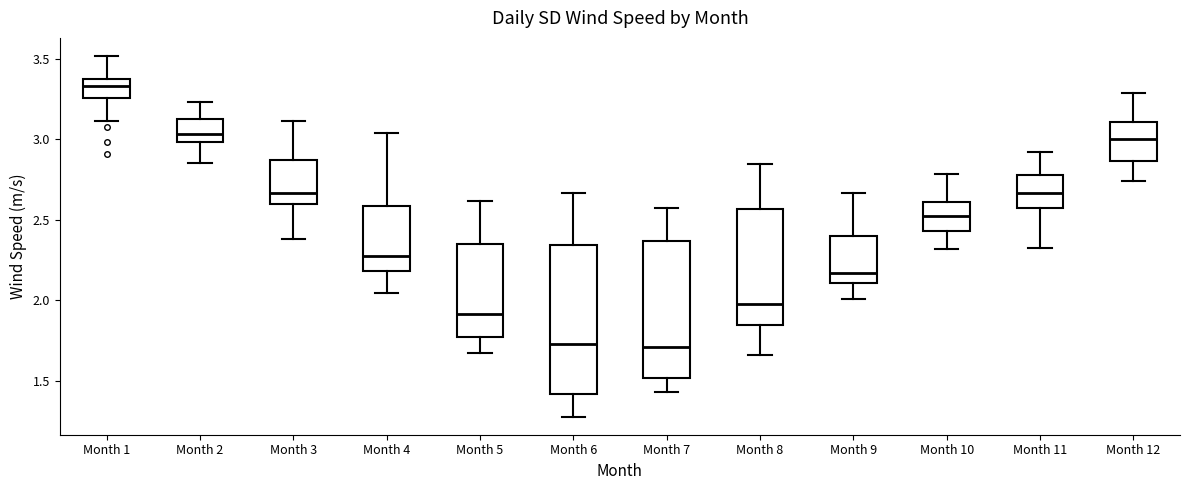

Reading left to right, transcribe this box plot: for each box, give where its median line is, the range the box spans, and where its two whiskers end, as read against the y-axis. The values are not printed on the chart, so give them approximately, as read against the axis.

Month 1: median 3.35 (inside the box), box 3.25 to 3.35, whiskers 3.10 to 3.50
Month 2: median 3.05, box 3.00 to 3.15, whiskers 2.85 to 3.25
Month 3: median 2.65, box 2.60 to 2.85, whiskers 2.40 to 3.10
Month 4: median 2.25, box 2.20 to 2.60, whiskers 2.05 to 3.05
Month 5: median 1.90, box 1.75 to 2.35, whiskers 1.65 to 2.60
Month 6: median 1.75, box 1.40 to 2.35, whiskers 1.30 to 2.65
Month 7: median 1.70, box 1.50 to 2.35, whiskers 1.45 to 2.55
Month 8: median 2.00, box 1.85 to 2.55, whiskers 1.65 to 2.85
Month 9: median 2.15, box 2.10 to 2.40, whiskers 2.00 to 2.65
Month 10: median 2.50, box 2.45 to 2.60, whiskers 2.30 to 2.80
Month 11: median 2.65, box 2.55 to 2.80, whiskers 2.30 to 2.90
Month 12: median 3.00, box 2.85 to 3.10, whiskers 2.75 to 3.30